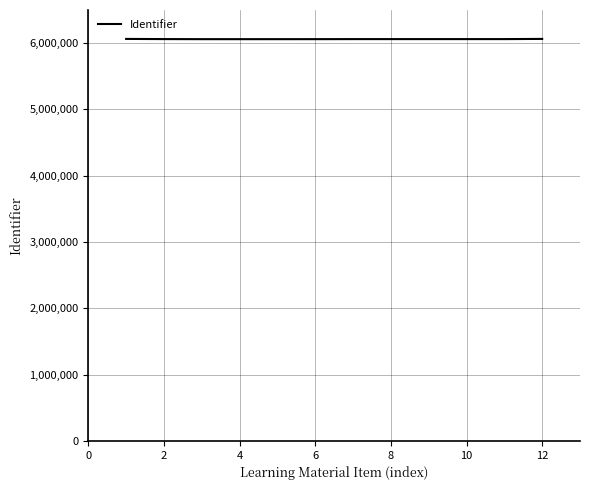

What is the minimum value shown in the chart?

6060041